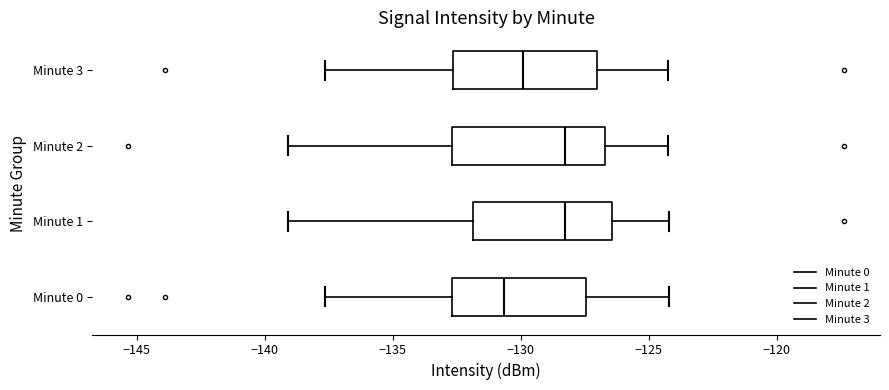

Where does the median line of the box for Minute 3 sit on the x-axis? The values are not printed on the chart, so give them approximately, as read against the axis.

-130.0